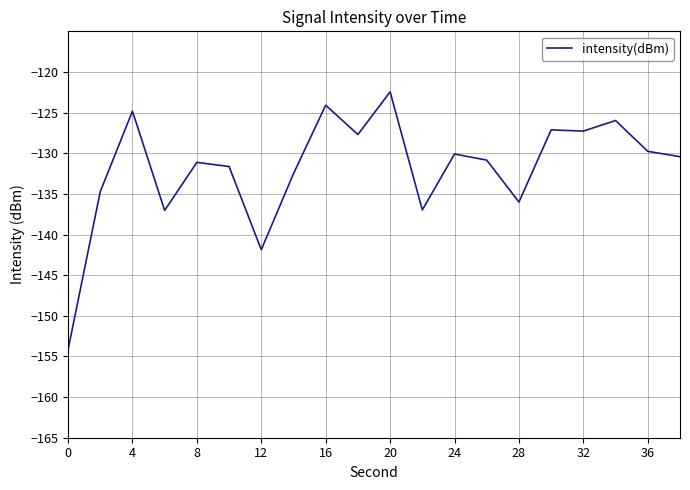

What is the smallest value displayed?

-154.2